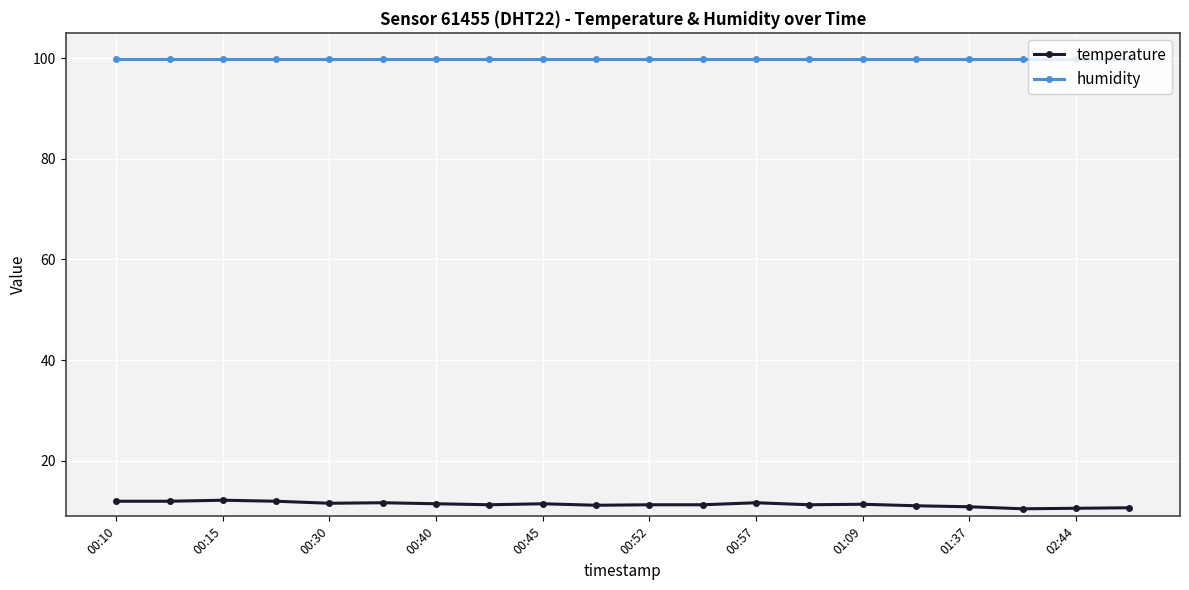

Rank the series by their maximum value, from lowest to highest.

temperature, humidity